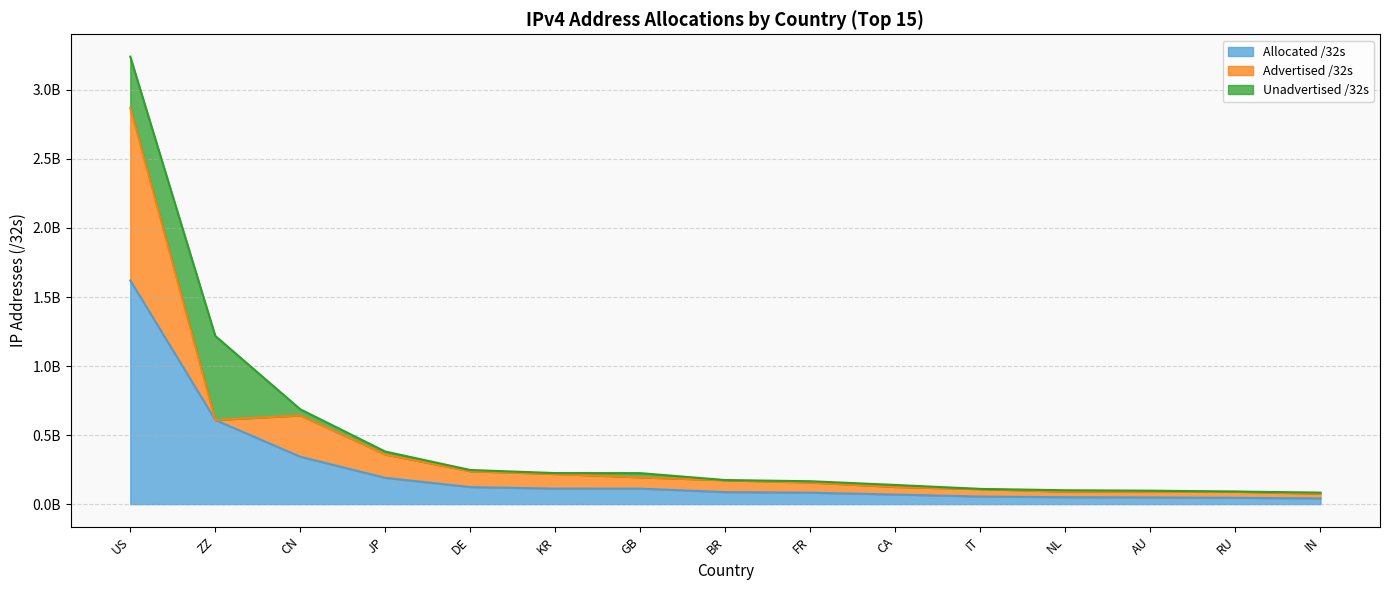

How many distinct data groups are displayed?

3